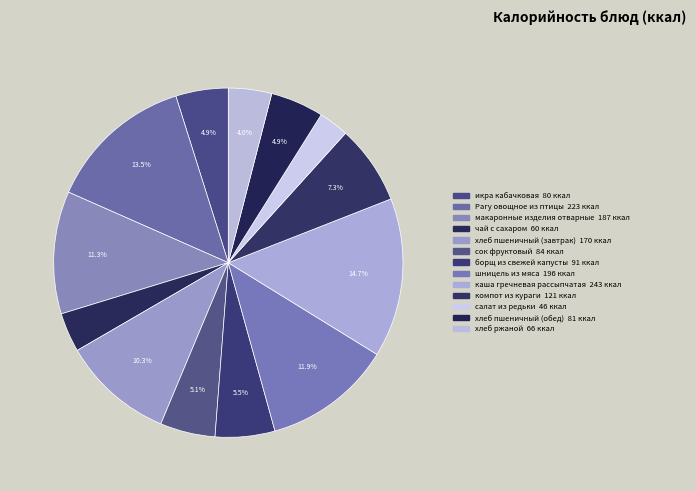

How many slices are in this pie chart?

13